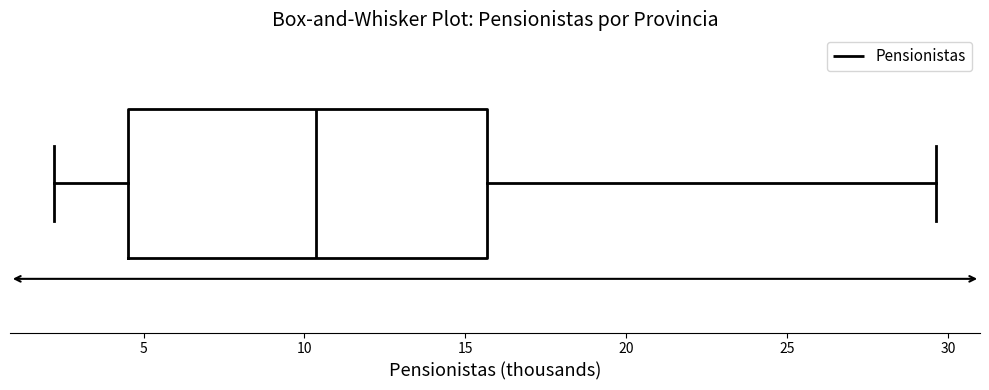

Transcribe this box plot: give where the median line is, the range the box spans, and where the two whiskers end, as read against the x-axis. The values are not printed on the chart, so give them approximately, as read against the axis.

median 10.5, box 4.5 to 15.5, whiskers 2.0 to 29.5